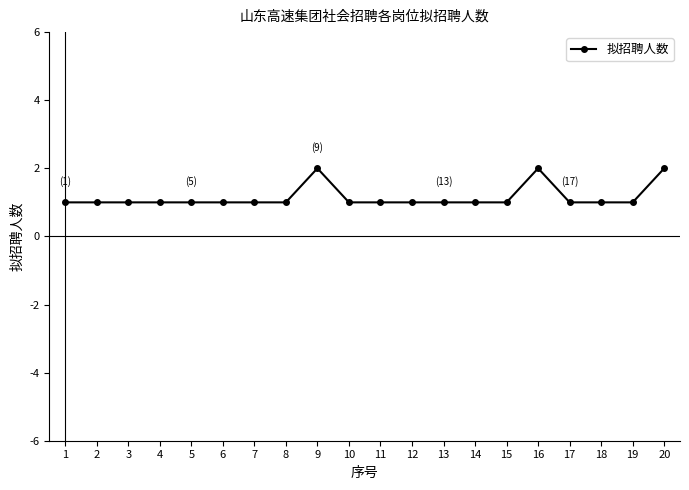

What is the value of the 20th point from the left?

2